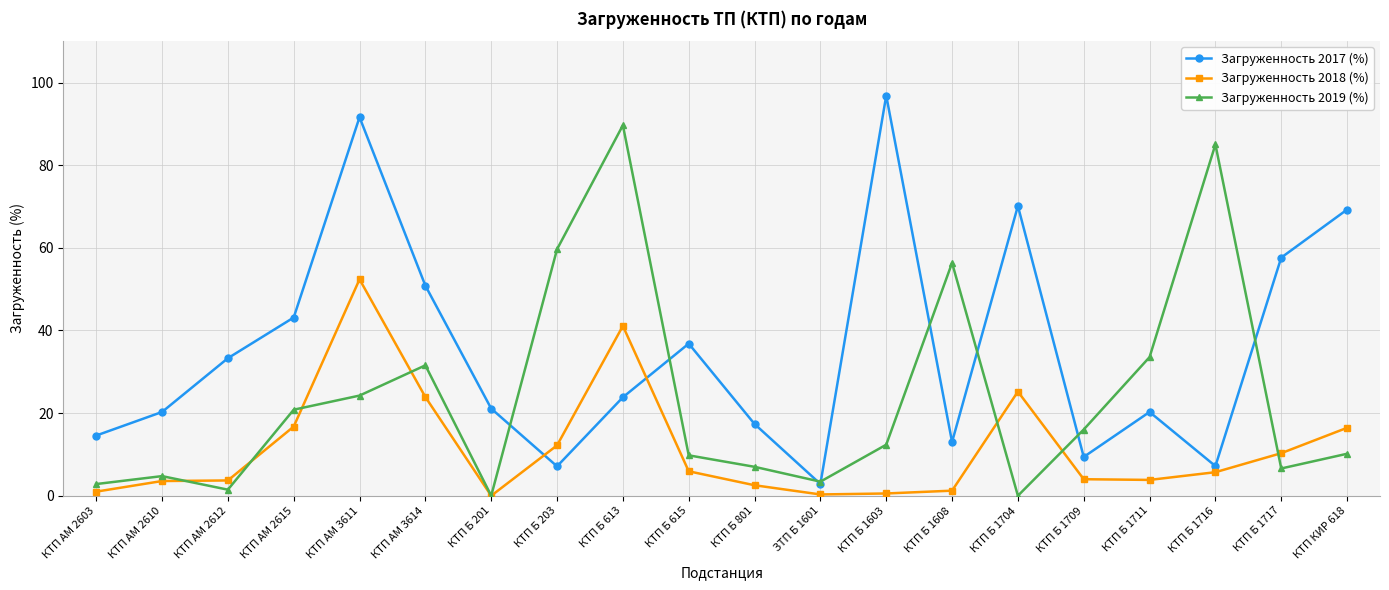

List the series in order of their peak value, lowest first.

Загруженность 2018 (%), Загруженность 2019 (%), Загруженность 2017 (%)